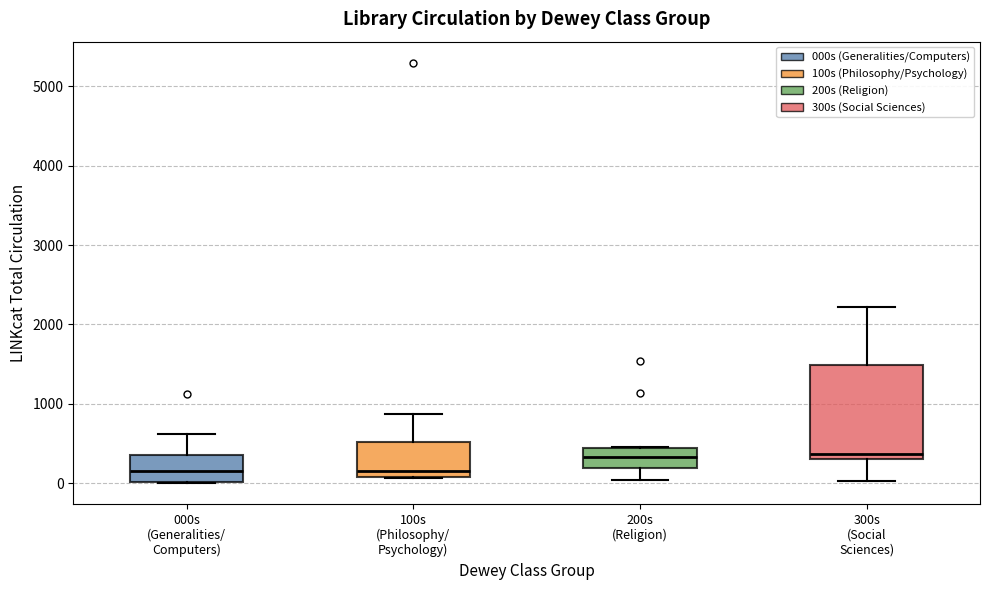

Comparing the boxes themselves (not the whiskers), which one is the tallest?

300s (Social Sciences)